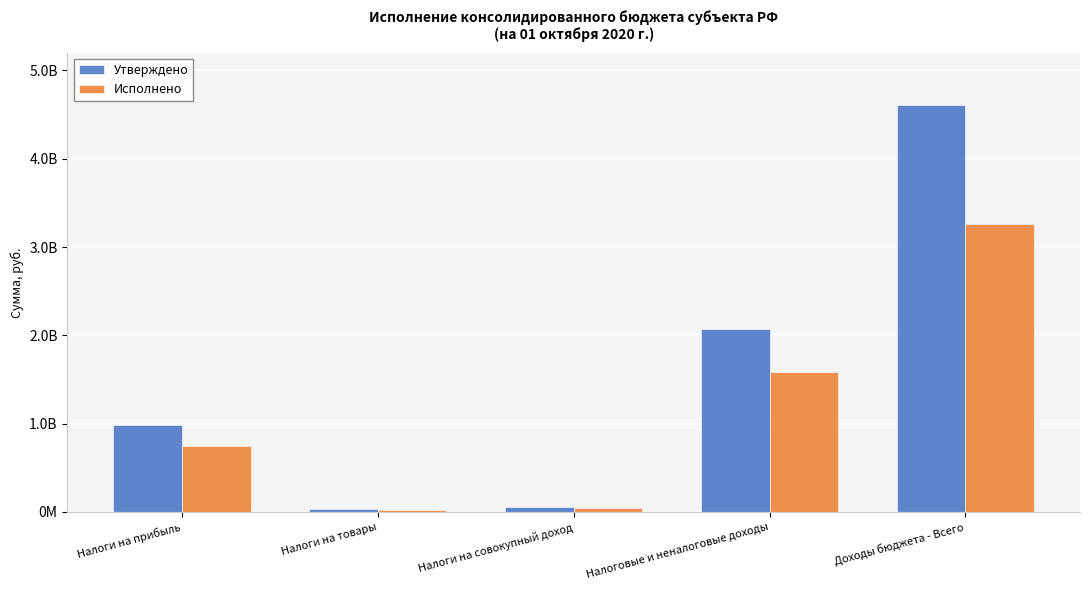

What is the total value across all series at Налоговые и неналоговые доходы?

3663149918.4